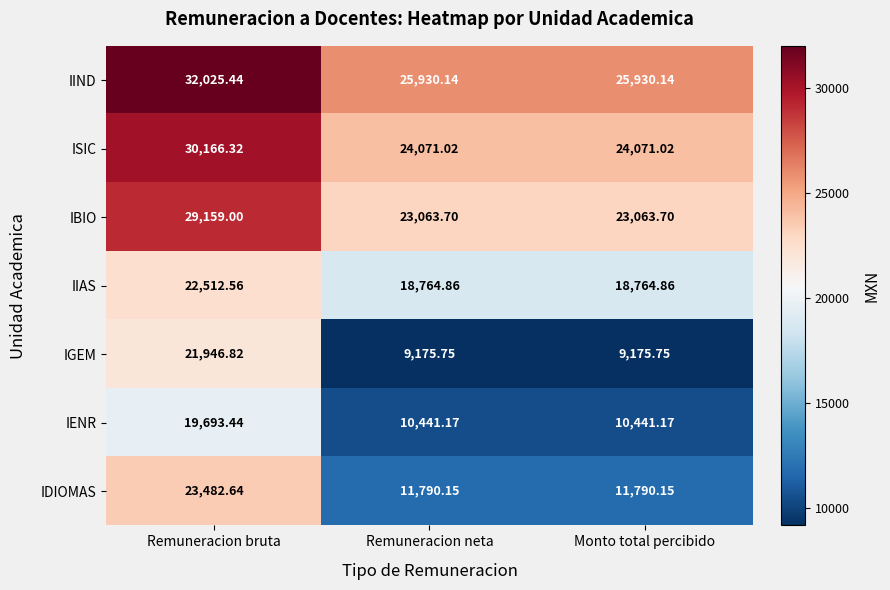

At which label does IENR reach its peak?

Remuneracion bruta